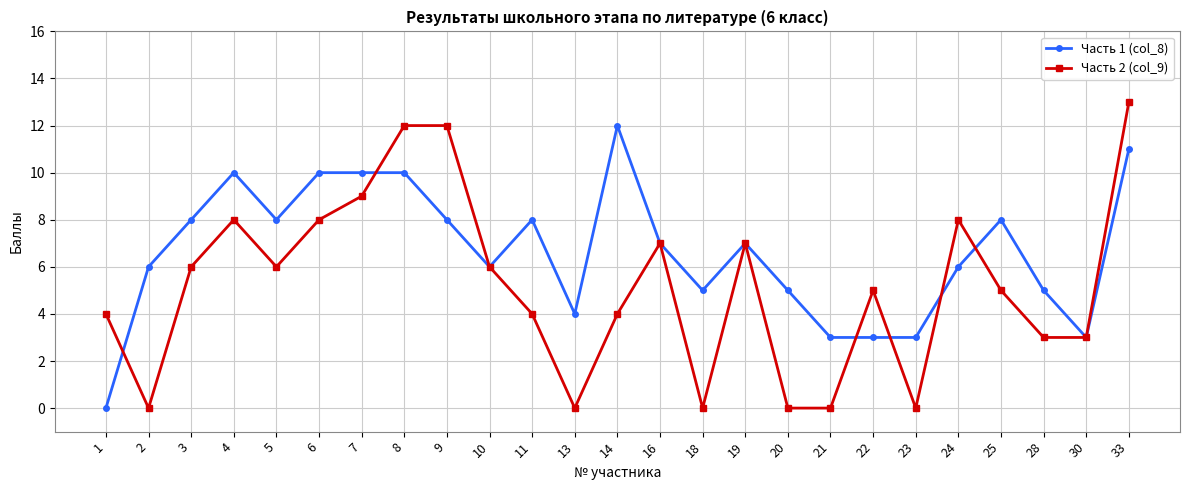

What is the value of the Часть 1 (col_8) point at the 6th from the left?

10